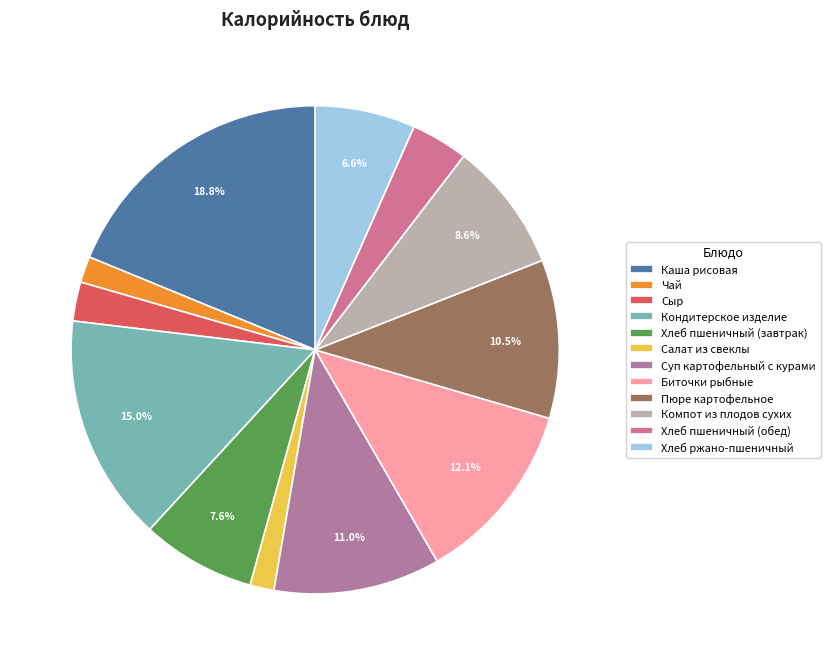

How many slices are in this pie chart?

12